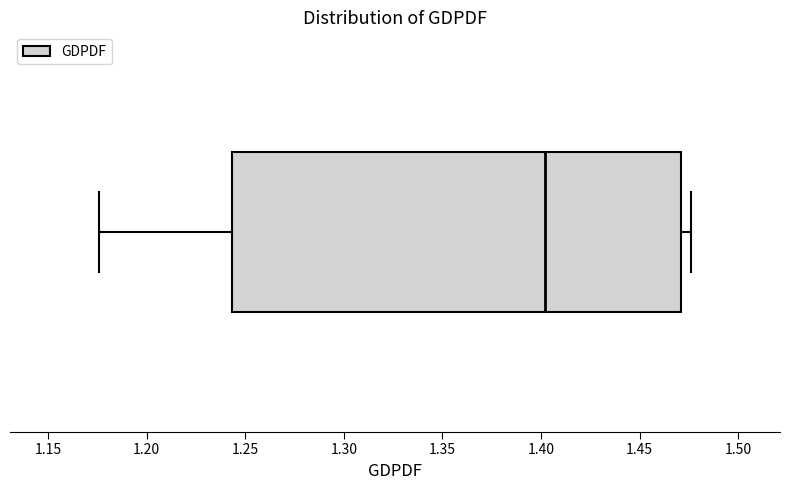

Where is the right edge of the box on the x-axis? The values are not printed on the chart, so give them approximately, as read against the axis.

1.470